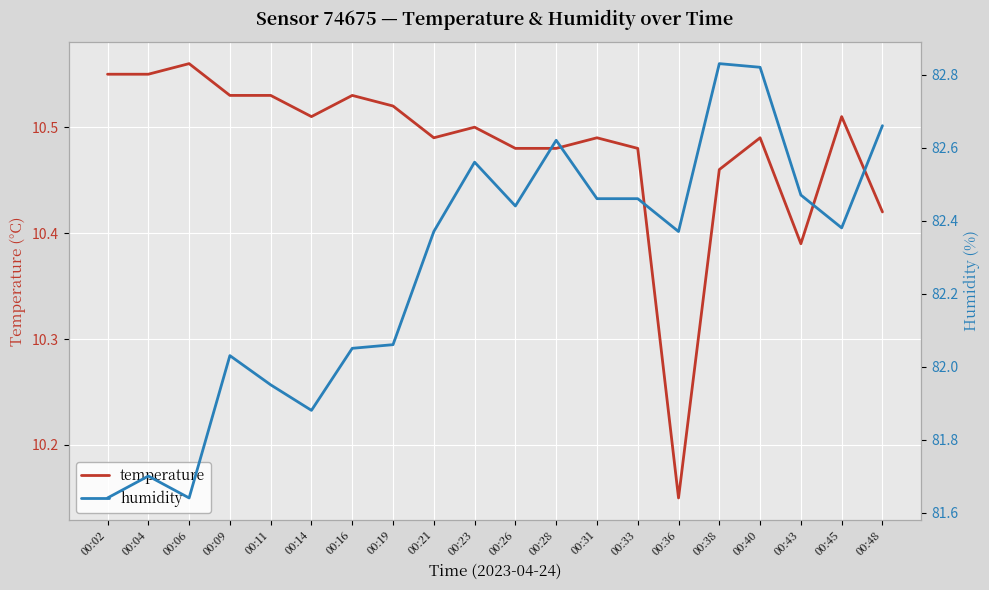

Is the value of humidity at 00:26 greater than the value of temperature at 00:16?

Yes